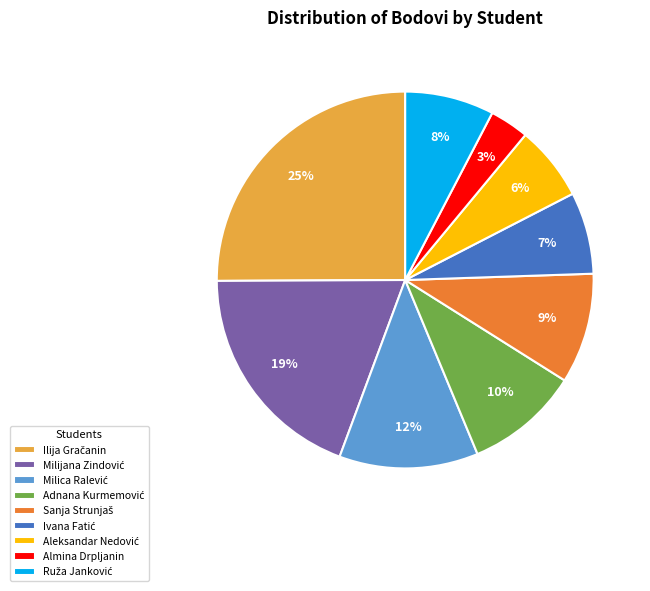

How many slices are in this pie chart?

9